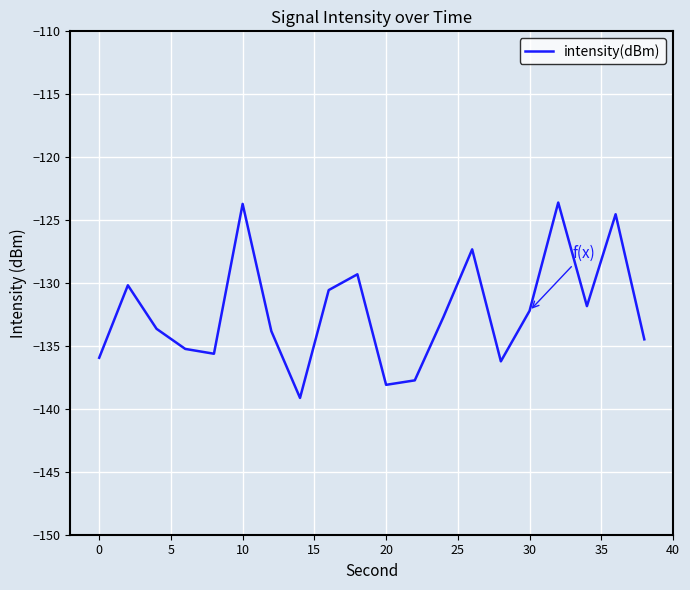

What is the average value?

-132.3